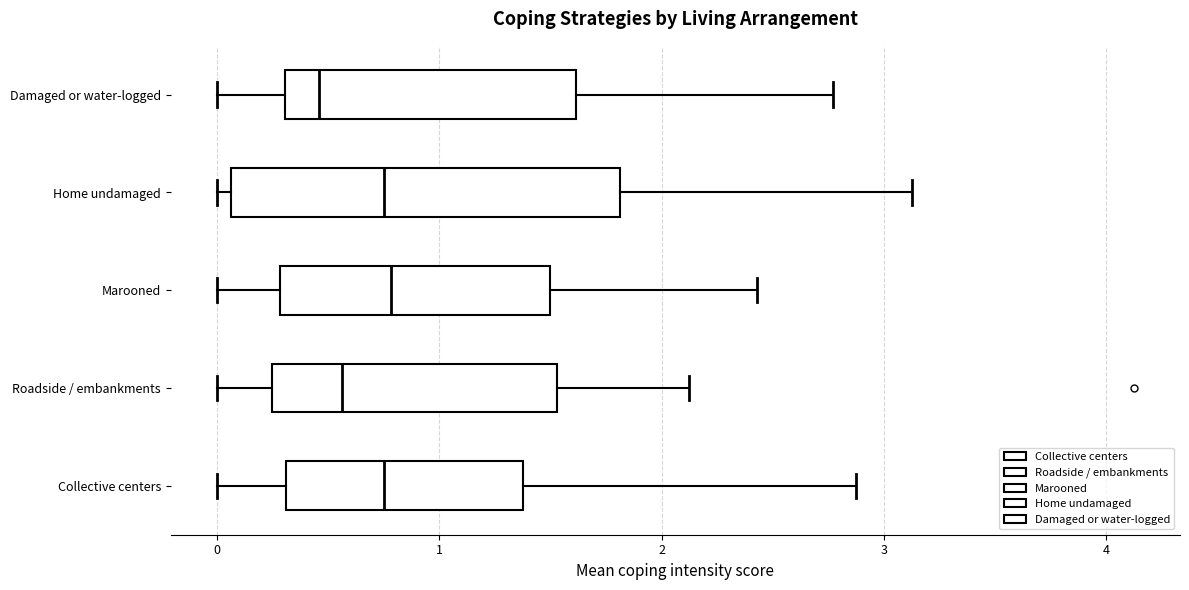

Comparing the boxes themselves (not the whiskers), which one is the widest?

Home undamaged